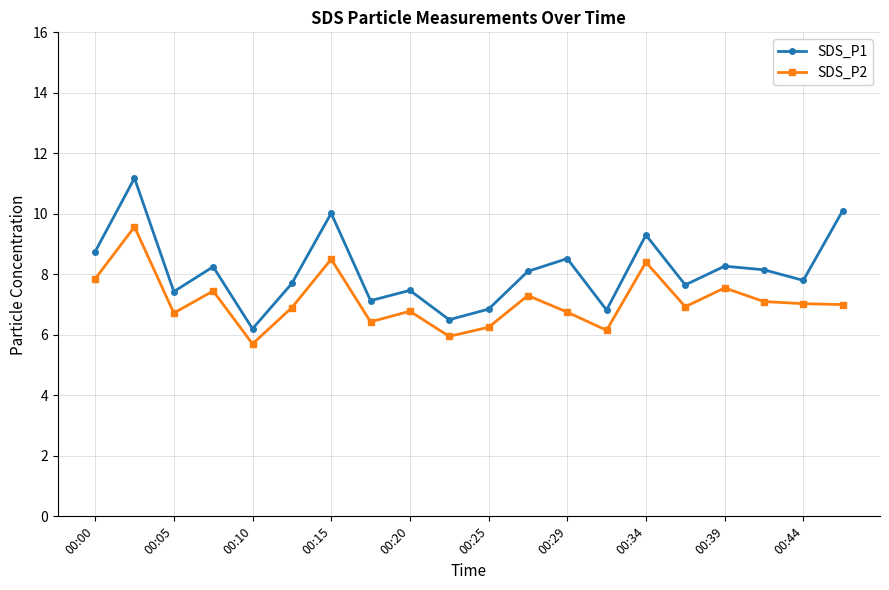

Rank the series by their maximum value, from highest to lowest.

SDS_P1, SDS_P2